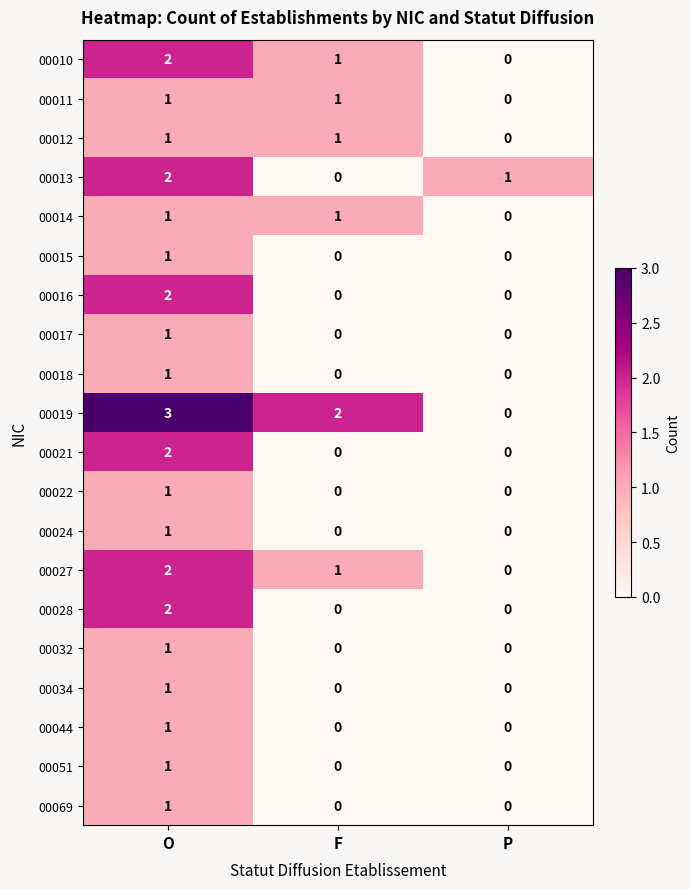

The value of 00024 at P is 0. True or false?

True